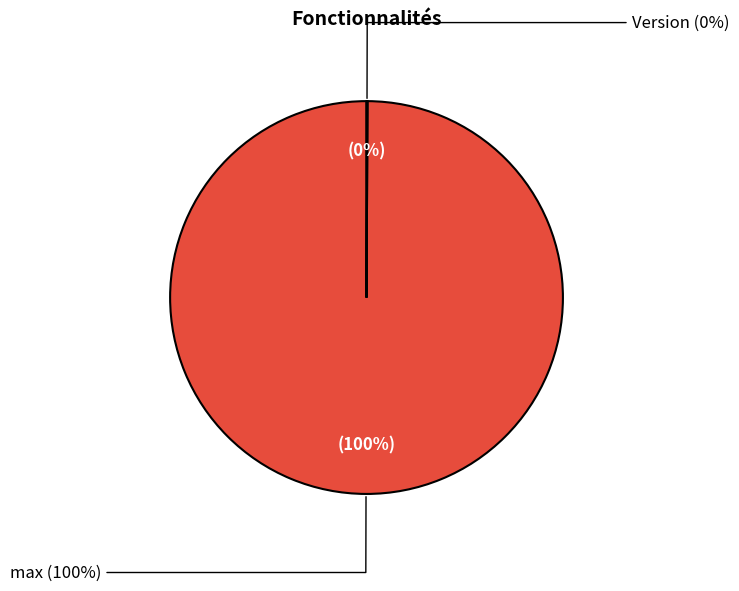

To the nearest percent, what is the combined percentage of max and Version?

100%